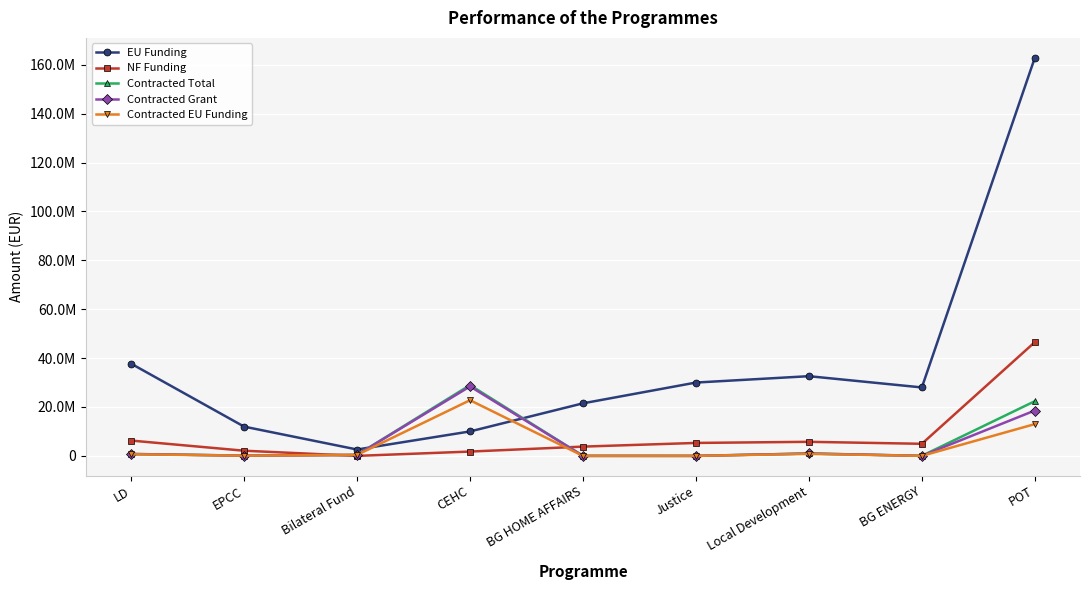

What are all the series names shown in the legend?

EU Funding, NF Funding, Contracted Total, Contracted Grant, Contracted EU Funding